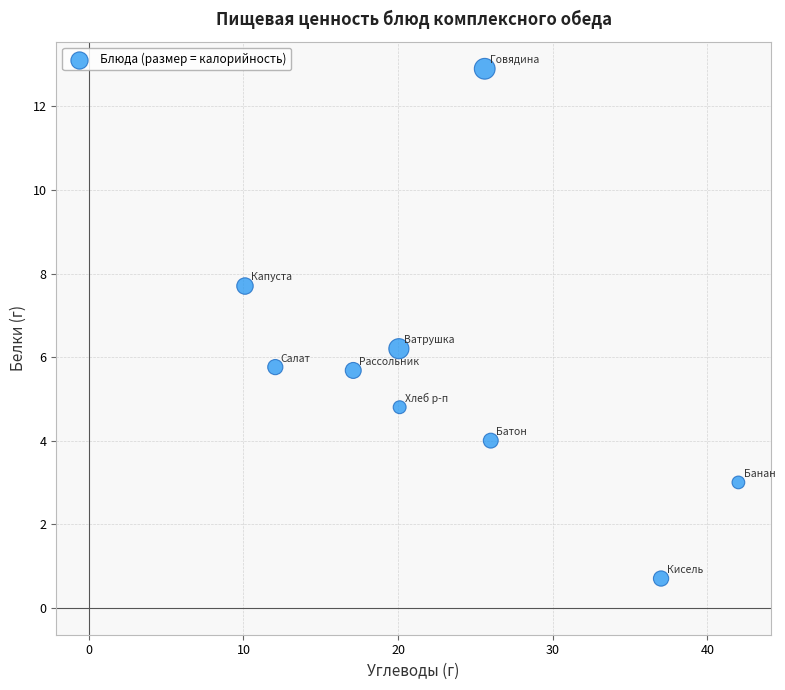

What is the average Y value?

5.6